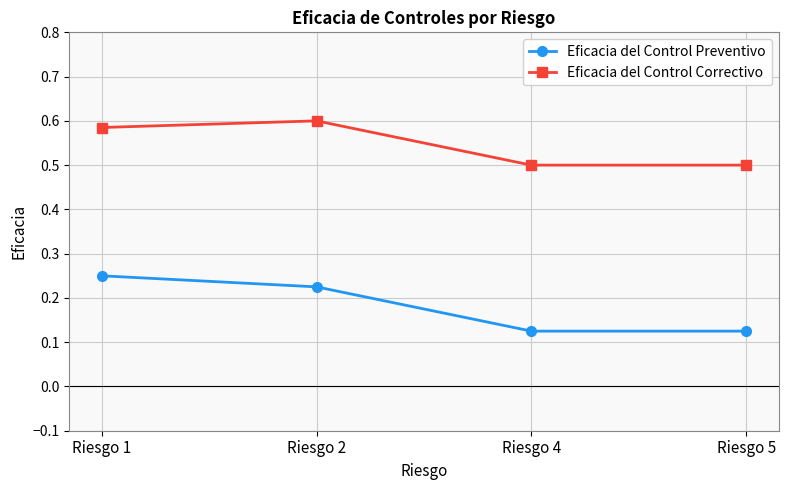

What is the lowest value of the Eficacia del Control Correctivo series?

0.5